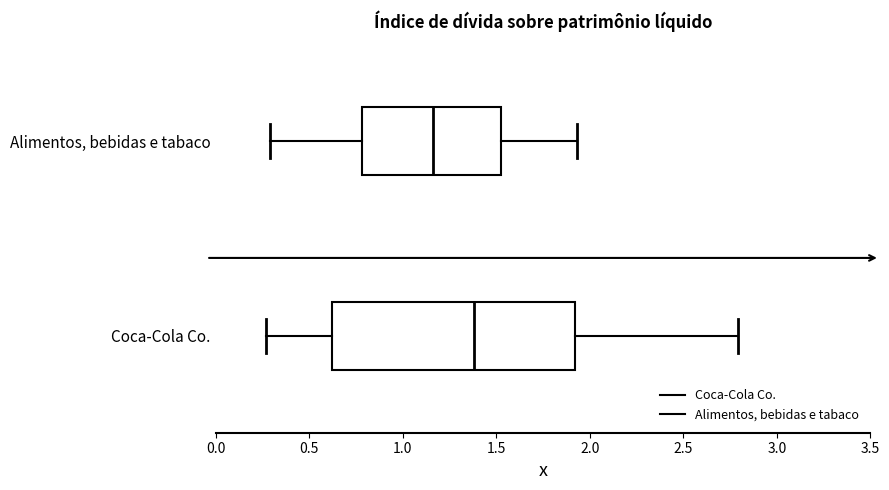

Where does the median line of the box for Alimentos, bebidas e tabaco sit on the x-axis? The values are not printed on the chart, so give them approximately, as read against the axis.

1.15